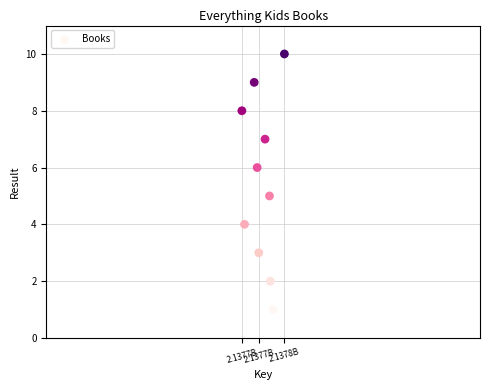

What is the range of Y values (max minus min)?

9